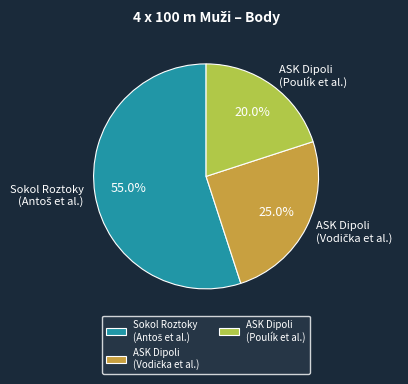

Which category has the smallest portion of the pie?

ASK Dipoli (Poulík et al.)